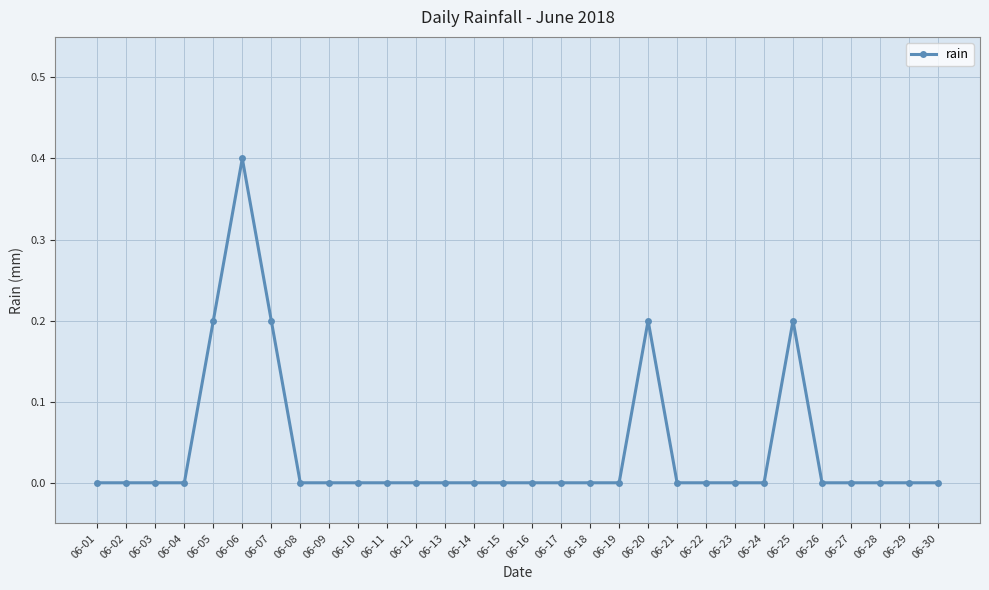

What is the difference between the maximum and minimum values?

0.4